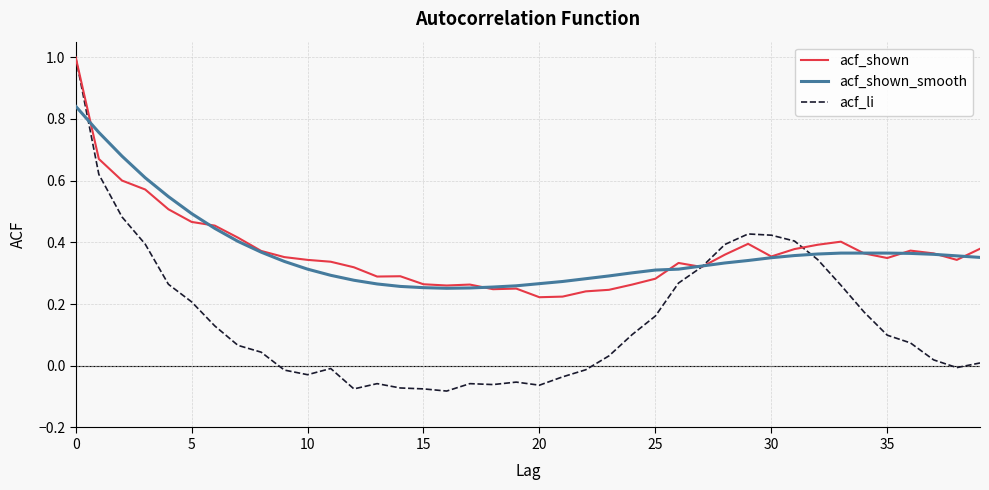

Does the chart have visible grid lines?

Yes